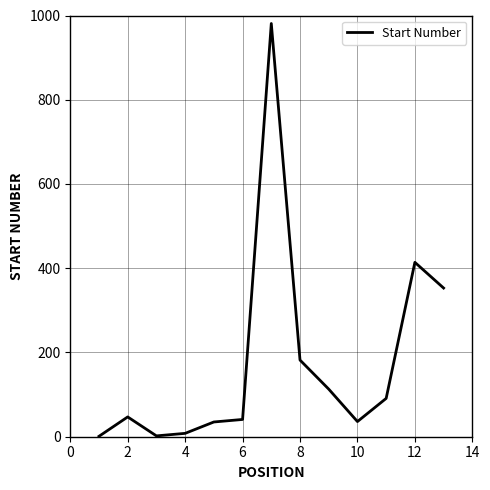

What is the difference between the maximum and minimum values?

980